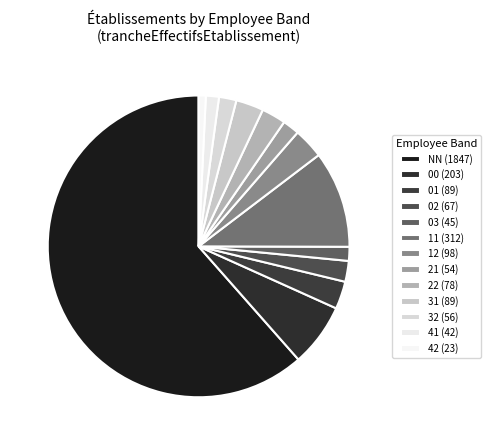

Which category has the smallest portion of the pie?

42